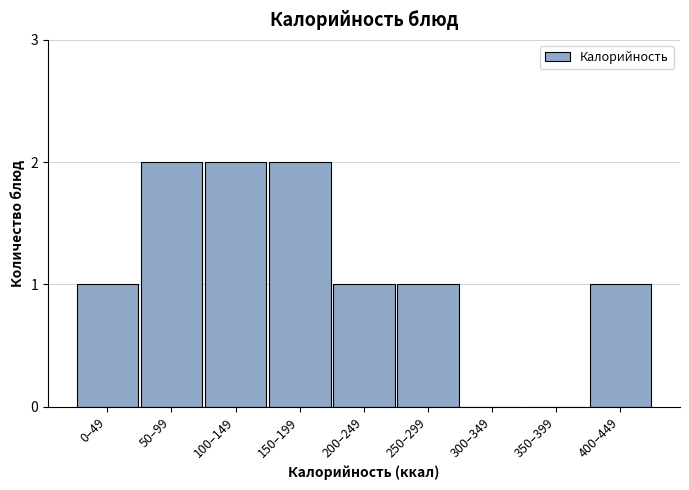

Reading left to right, what are all the values shown in this chart?

0–49=1	50–99=2	100–149=2	150–199=2	200–249=1	250–299=1	300–349=0	350–399=0	400–449=1